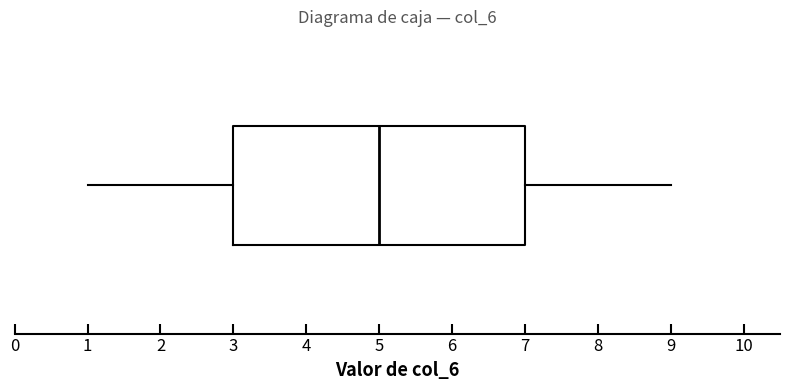

Transcribe this box plot: give where the median line is, the range the box spans, and where the two whiskers end, as read against the x-axis. The values are not printed on the chart, so give them approximately, as read against the axis.

median 5, box 3 to 7, whiskers 1 to 9